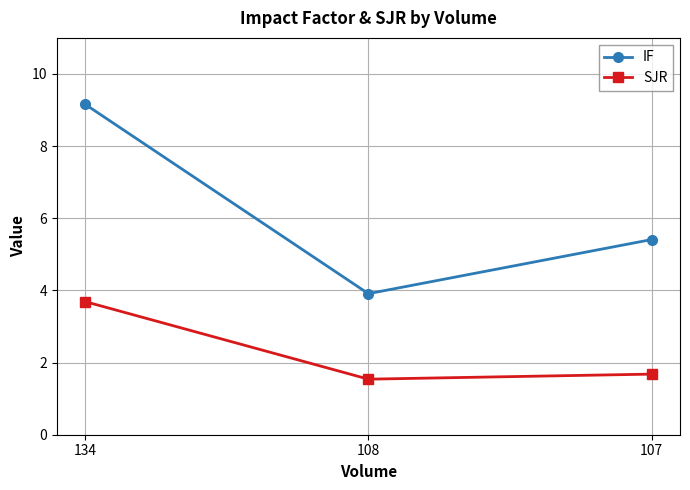

What is the spread (max minus min) of values at 107?

3.7